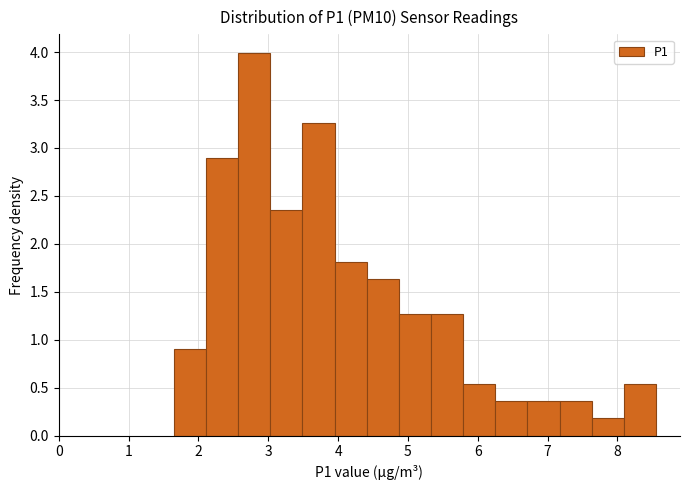

What is the height of the bar covering 5.79 to 6.25 on the x-axis? Neither the bar edges nor the heights are printed on the chart, so give them approximately, as read against the axes.

0.55